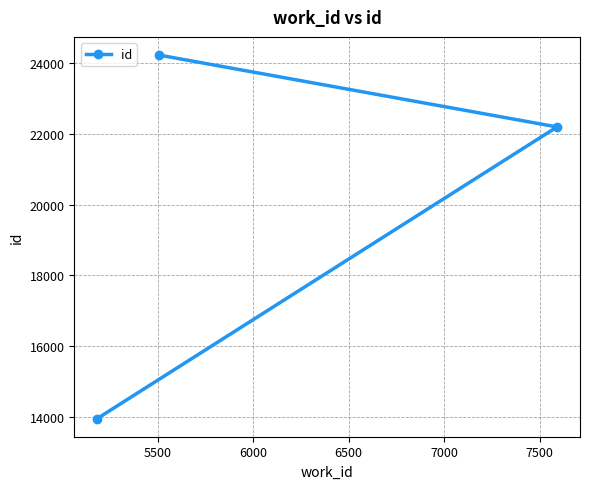

What is the greatest value displayed?

24217